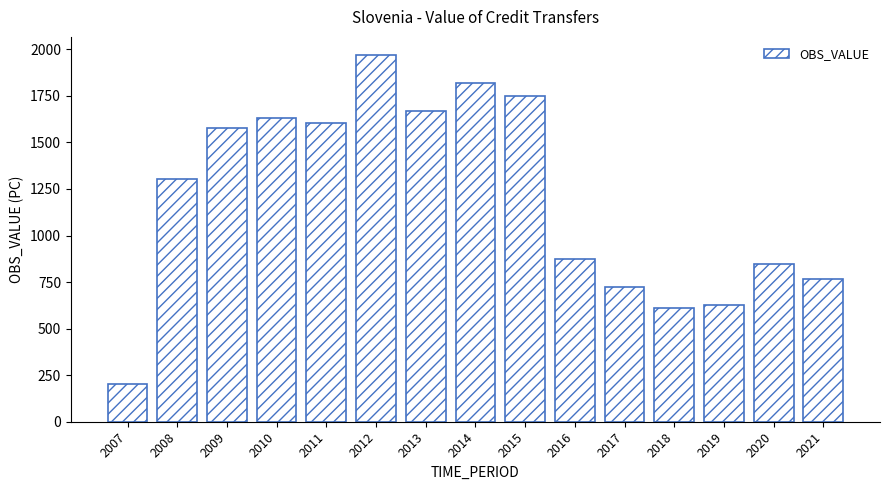

Reading right to left, list all the values displayed in this chart.

2021=765.6	2020=847.9	2019=628.0	2018=608.3	2017=722.4	2016=876.1	2015=1748.5	2014=1819.2	2013=1669.1	2012=1968.2	2011=1604.2	2010=1632.2	2009=1576.6	2008=1305.1	2007=202.6